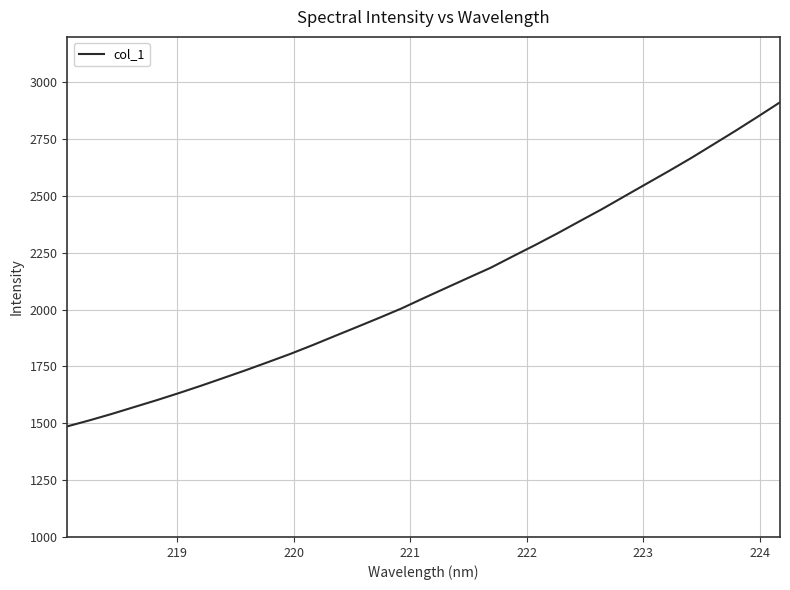

What is the difference between the maximum and minimum values?

1425.6